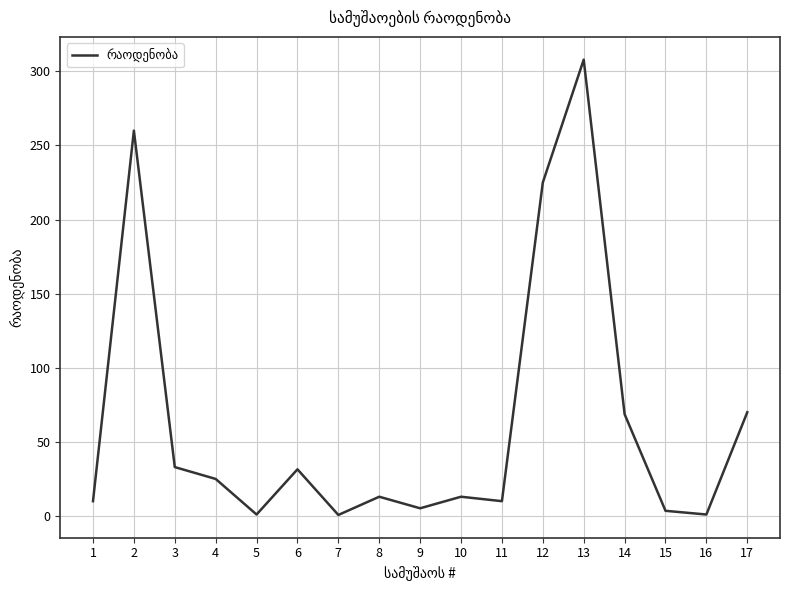

What is the difference between the values at 10 and 2?

247.0